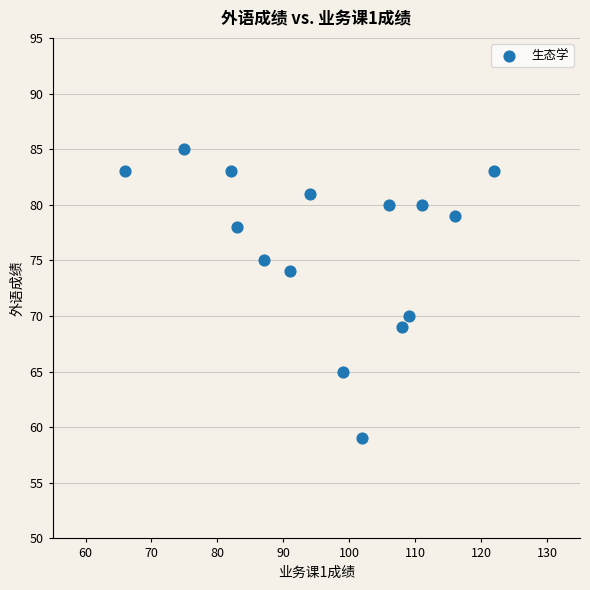

What is the range of X values (max minus min)?

56